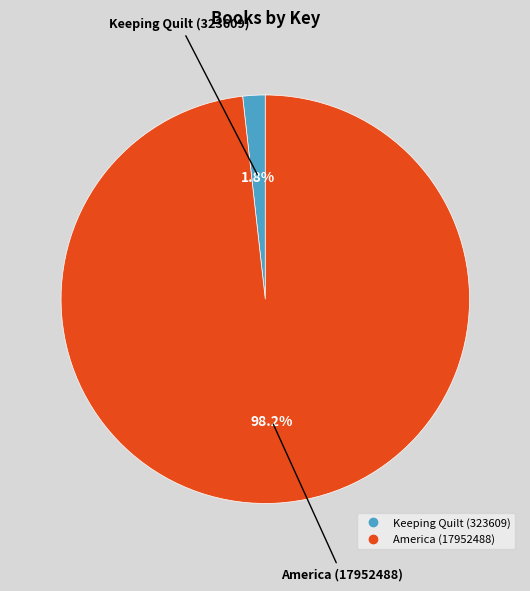

Which slice is the largest?

America (17952488)